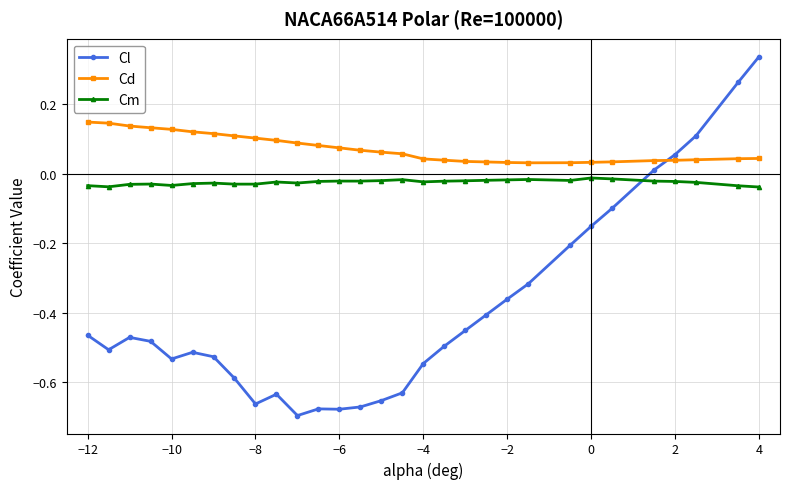

Which series has the largest total across all categories?

Cd